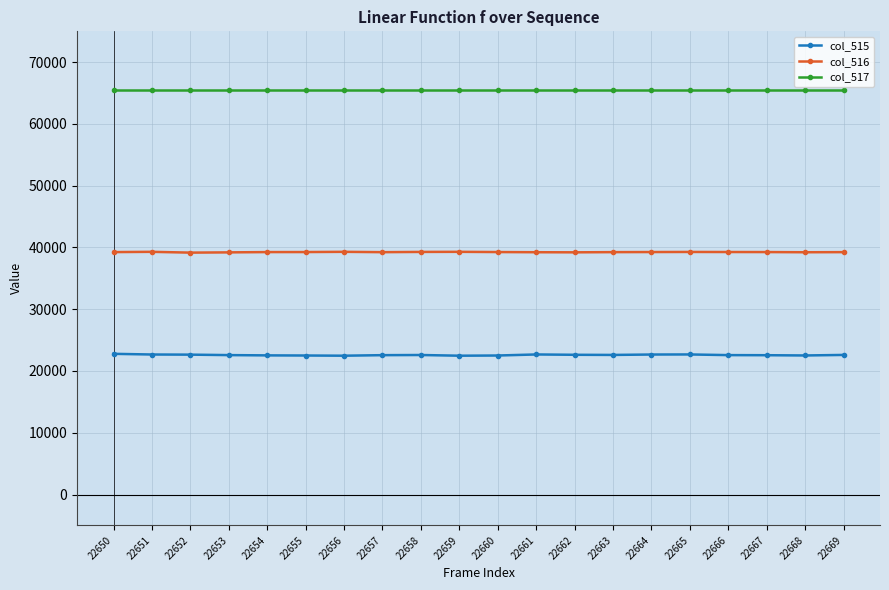

True or false: col_516 and col_517 cross at least once.

False